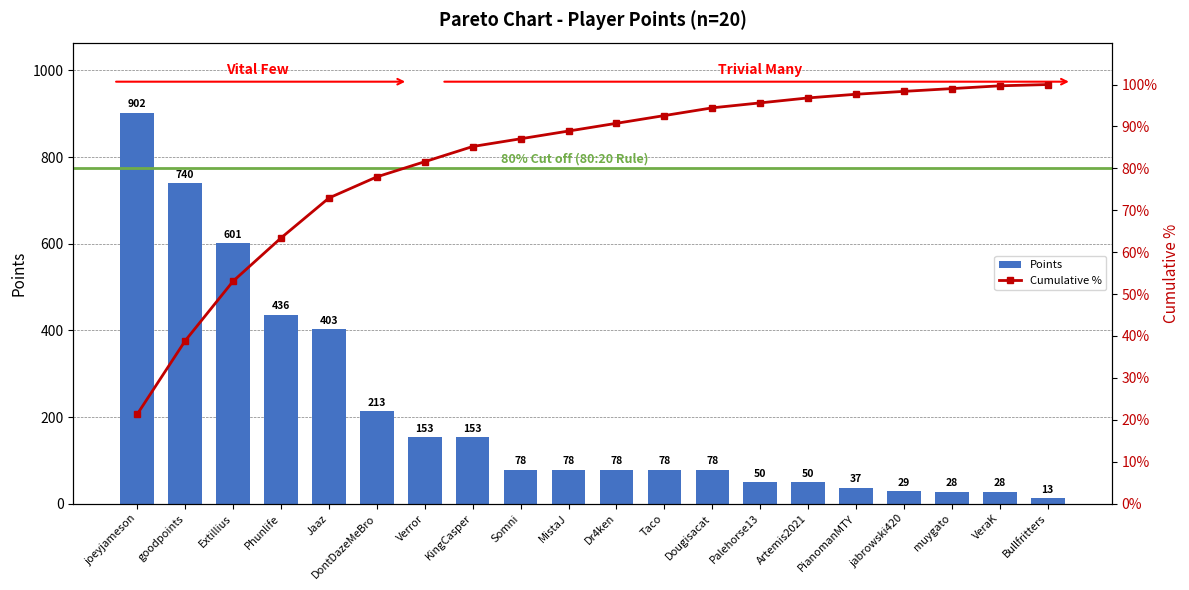

The value at VeraK is 28. True or false?

True